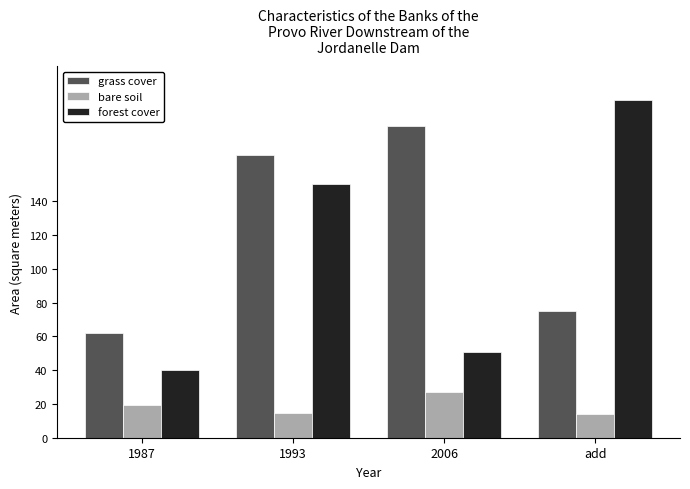

Which category has the highest value in the bare soil series?

2006